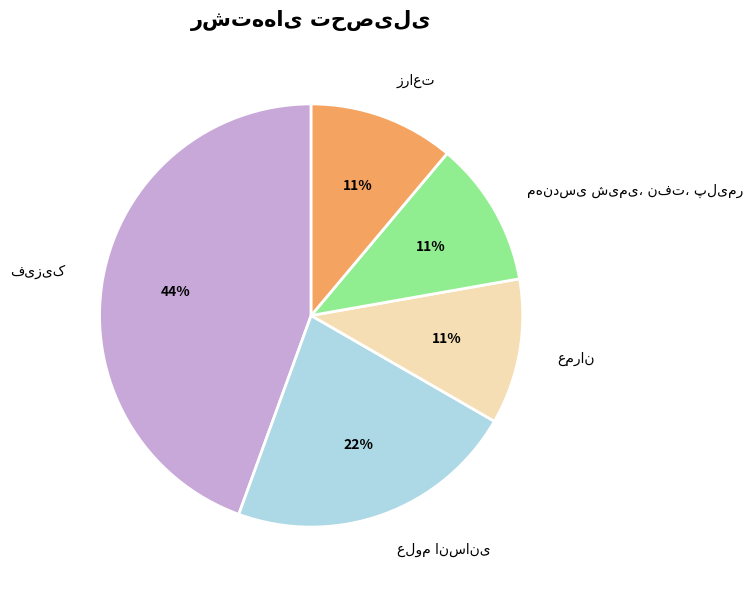

Is there a majority slice in this chart?

No